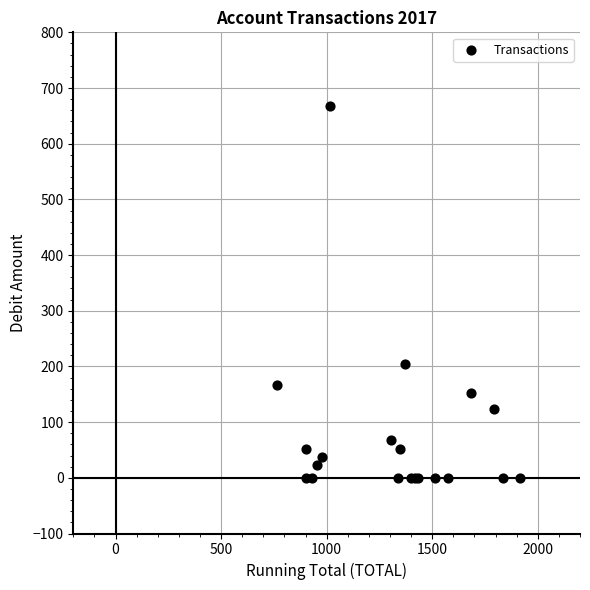

What Y value in the scatter plot is closest to 333?

204.0